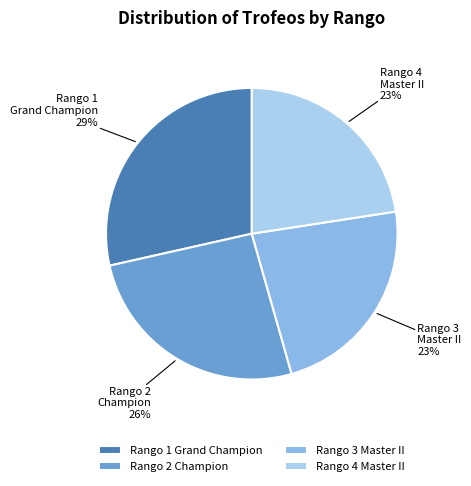

Is there a majority slice in this chart?

No